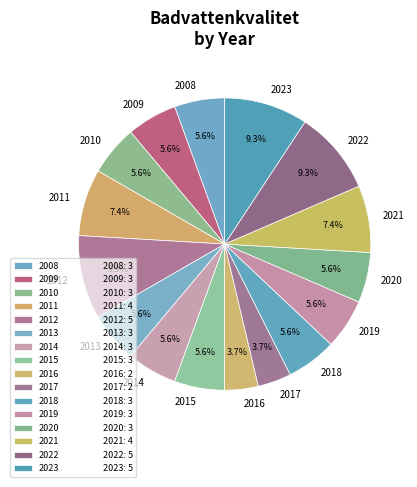

What is the total percentage of 2010 and 2018?

11.1%